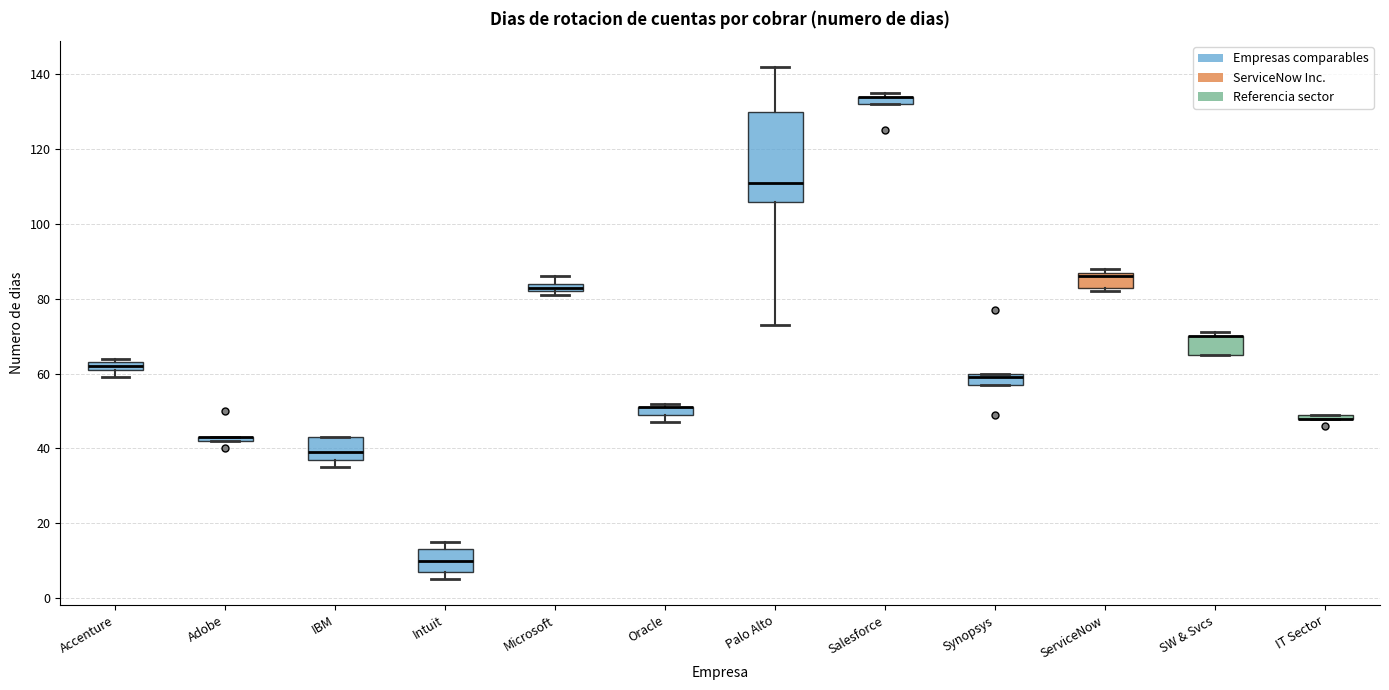

Comparing the boxes themselves (not the whiskers), which one is the tallest?

Palo Alto